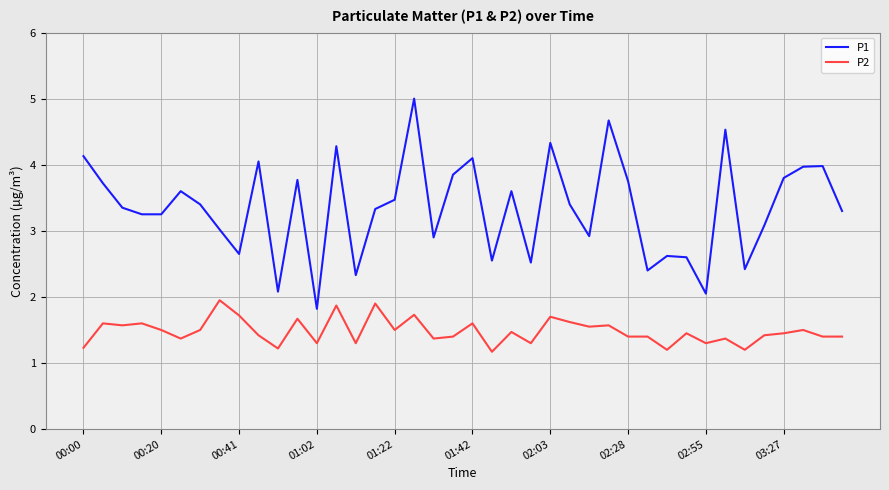

What are all the series names shown in the legend?

P1, P2